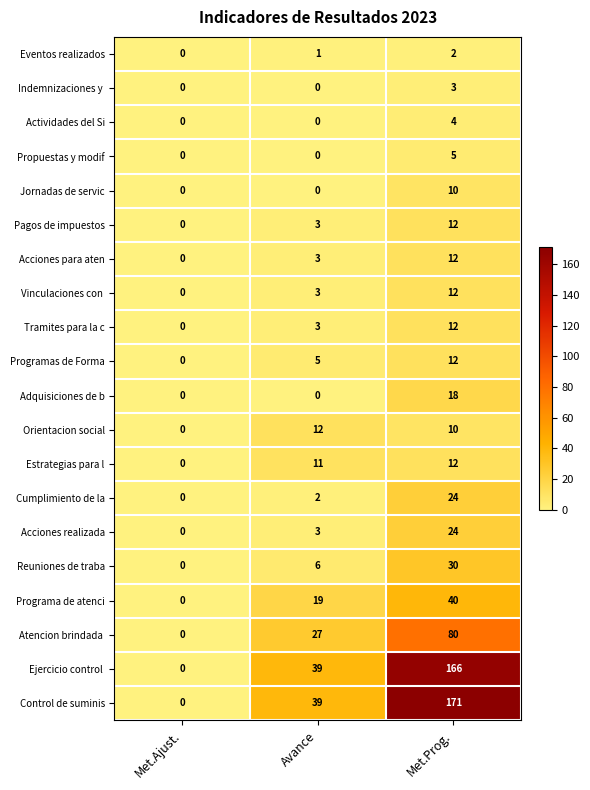

At which label does Programa de atenci reach its peak?

Met.Prog.